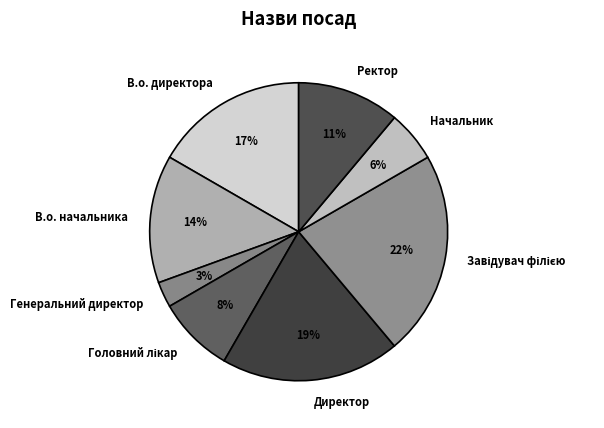

To the nearest percent, what percentage of the pie is Директор?

19%